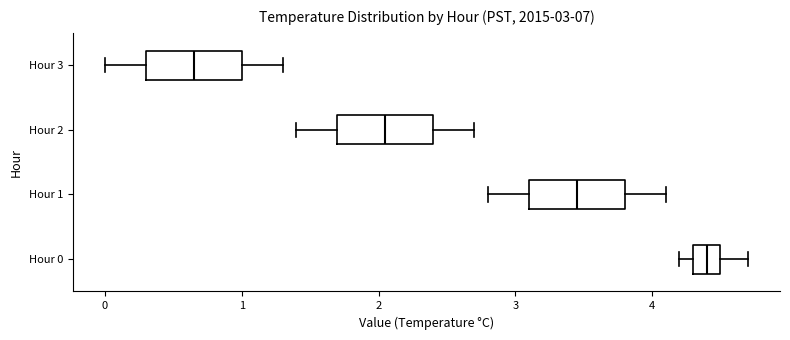

Which box's median line is the furthest to the left?

Hour 3